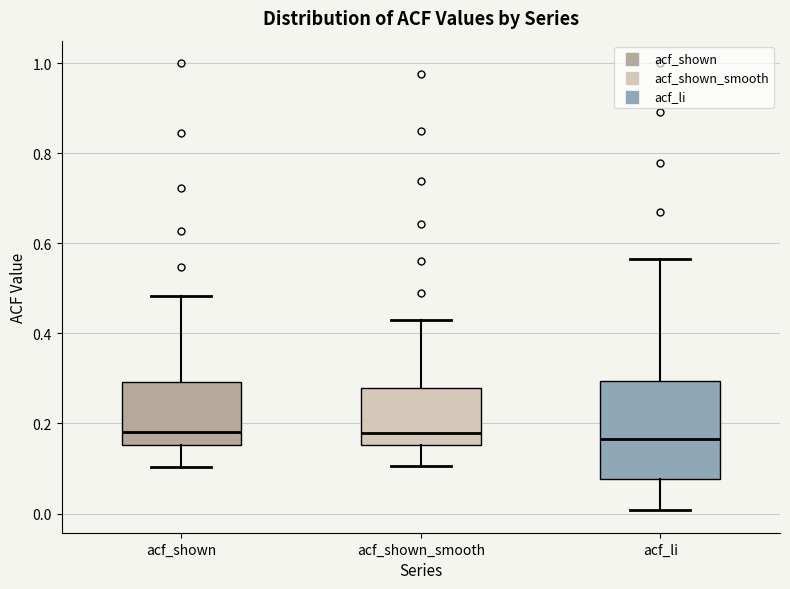

Where is the upper edge of the box for acf_shown on the y-axis? The values are not printed on the chart, so give them approximately, as read against the axis.

0.30